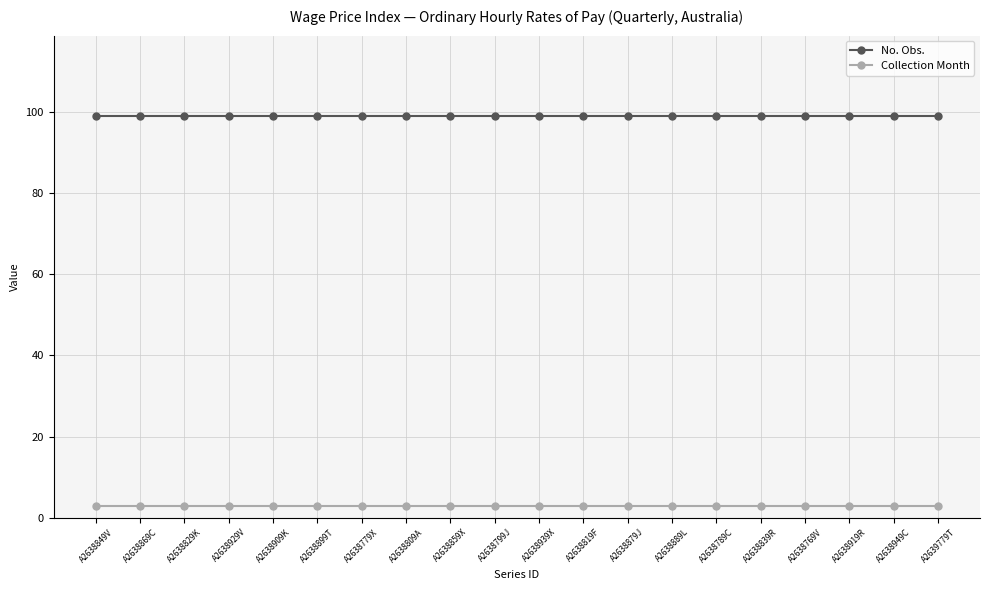

Is this an area chart (filled region under the line)?

No